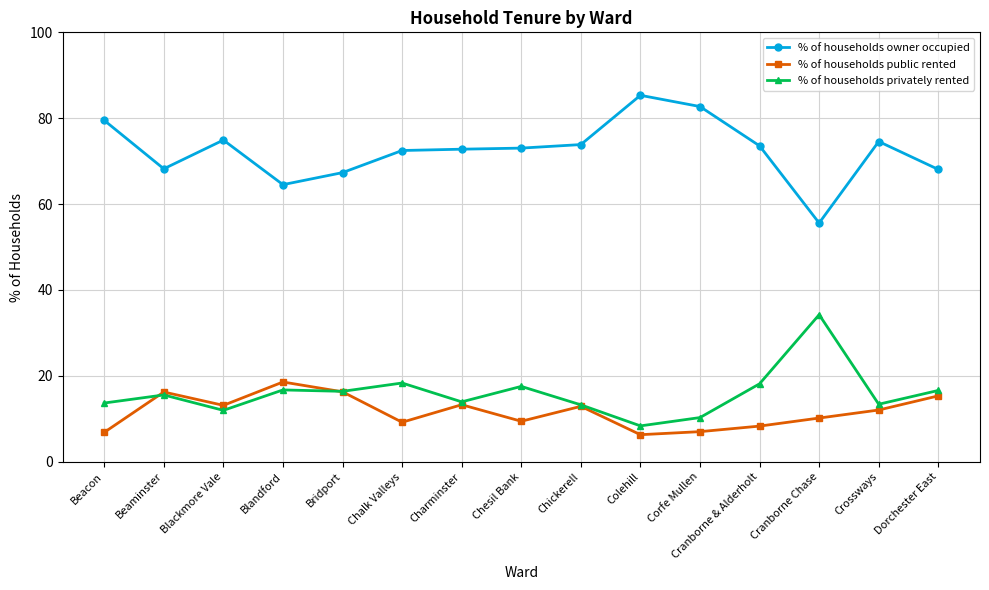

Which series has the largest total across all categories?

% of households owner occupied